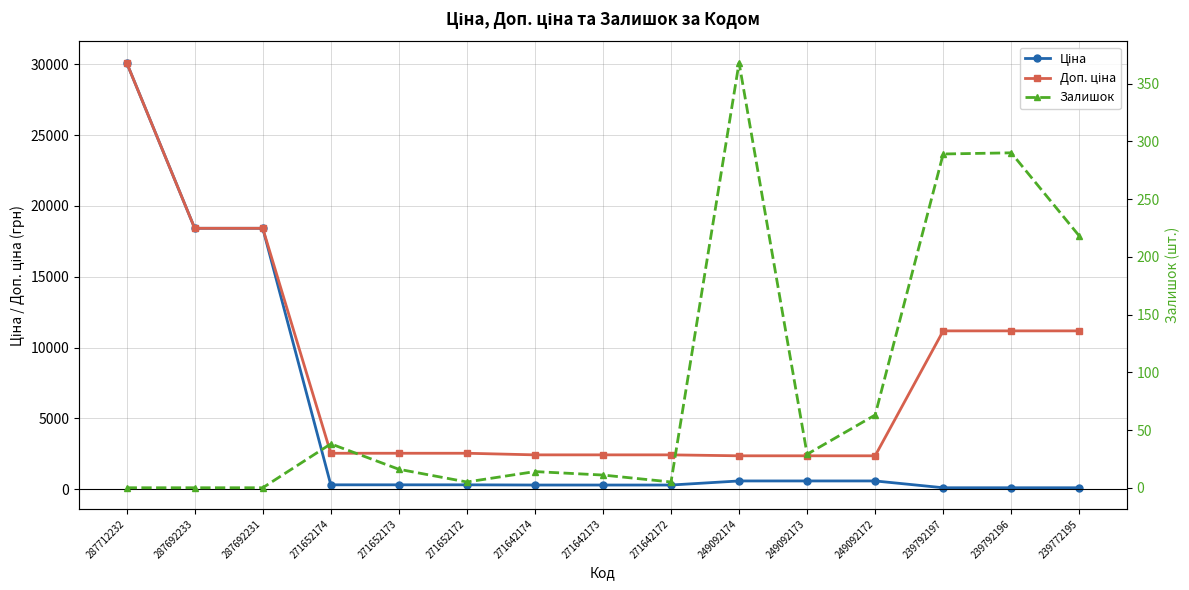

List the series in order of their peak value, highest first.

Ціна, Доп. ціна, Залишок